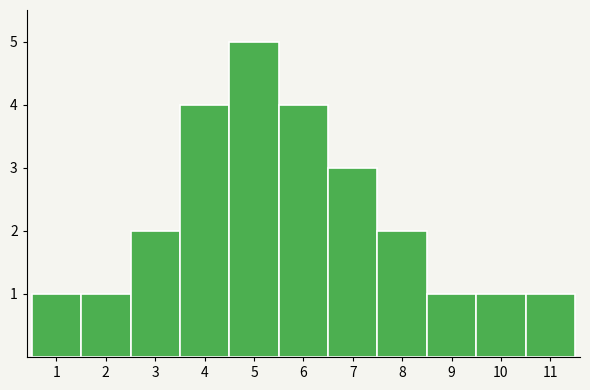

Which range on the x-axis has the tallest bar?

4.5 to 5.5